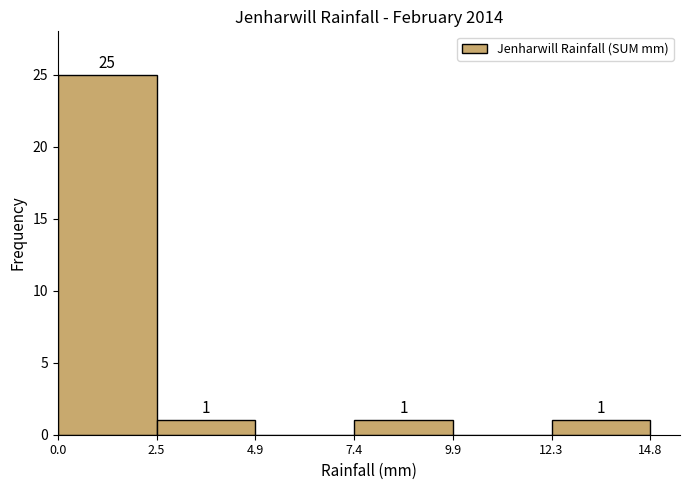

Which range on the x-axis has the tallest bar?

0.0 to 2.5